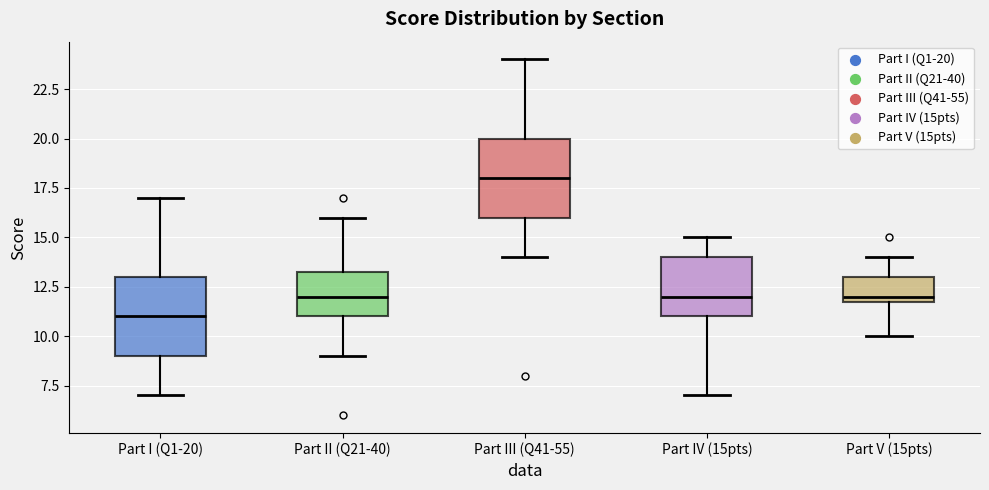

Reading left to right, transcribe this box plot: for each box, give where its median line is, the range the box spans, and where its two whiskers end, as read against the y-axis. The values are not printed on the chart, so give them approximately, as read against the axis.

Part I (Q1-20): median 11.0, box 9.0 to 13.0, whiskers 7.0 to 17.0
Part II (Q21-40): median 12.0, box 11.0 to 13.5, whiskers 9.0 to 16.0
Part III (Q41-55): median 18.0, box 16.0 to 20.0, whiskers 14.0 to 24.0
Part IV (15pts): median 12.0, box 11.0 to 14.0, whiskers 7.0 to 15.0
Part V (15pts): median 12.0 (just above the box's lower edge), box 12.0 to 13.0, whiskers 10.0 to 14.0